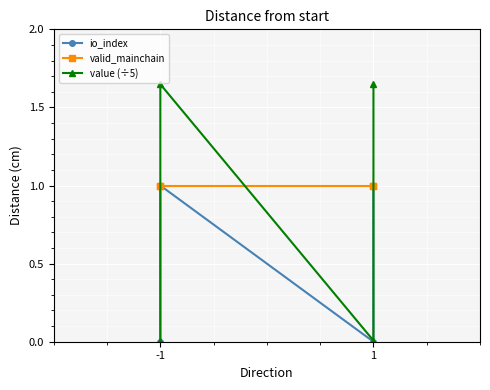

Is it true that value (÷5) equals 0.0 at -1?

False